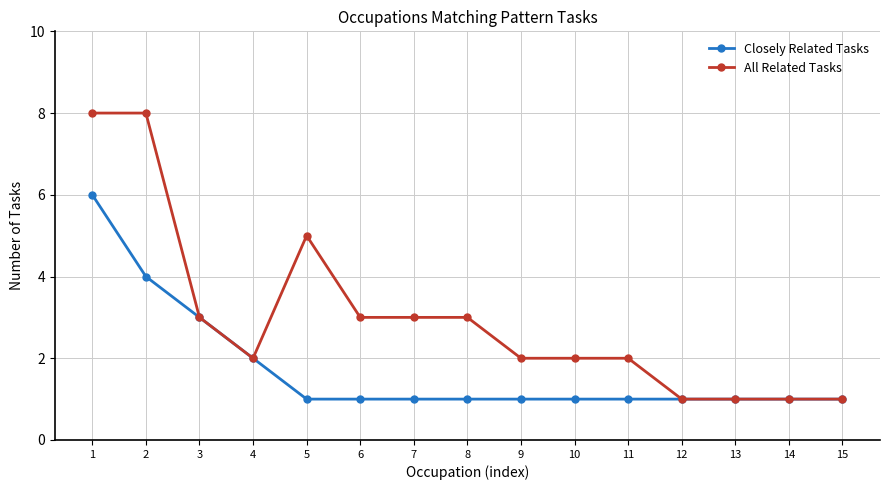

Rank the series at 2 from highest to lowest value.

All Related Tasks, Closely Related Tasks